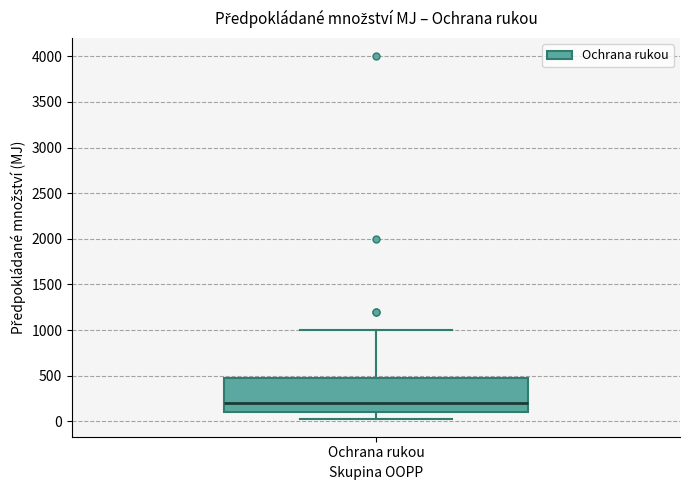

Where is the lower edge of the box for Ochrana rukou on the y-axis? The values are not printed on the chart, so give them approximately, as read against the axis.

100